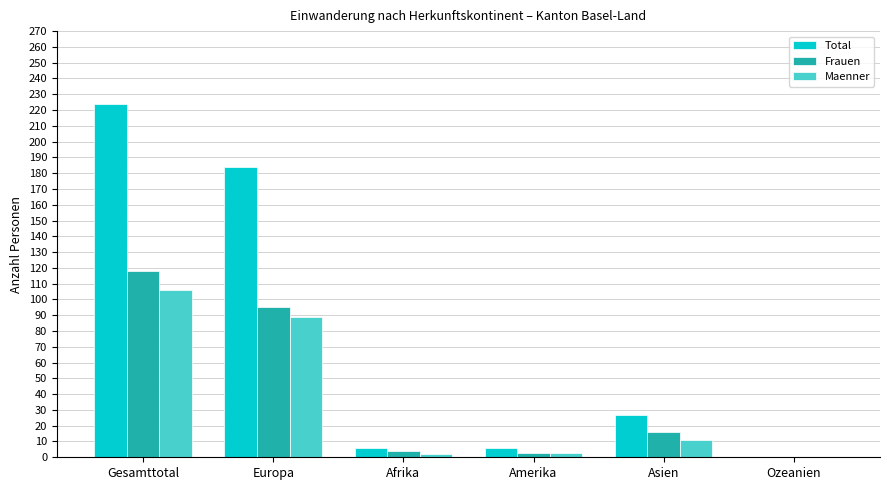

Which series has the largest total across all categories?

Total